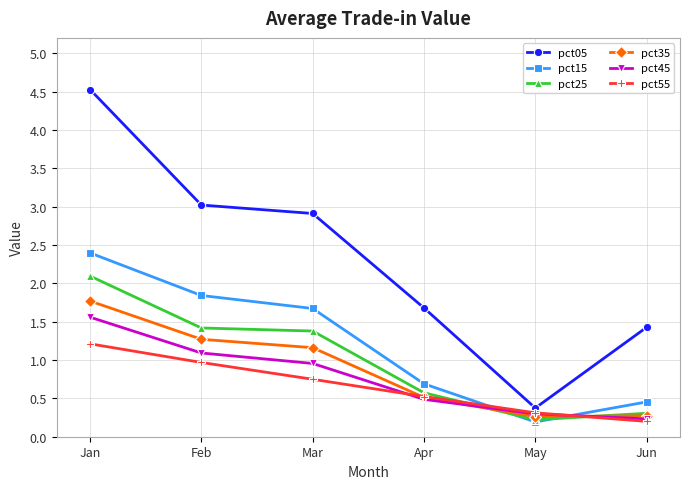

Which series has the widest spread of values?

pct05